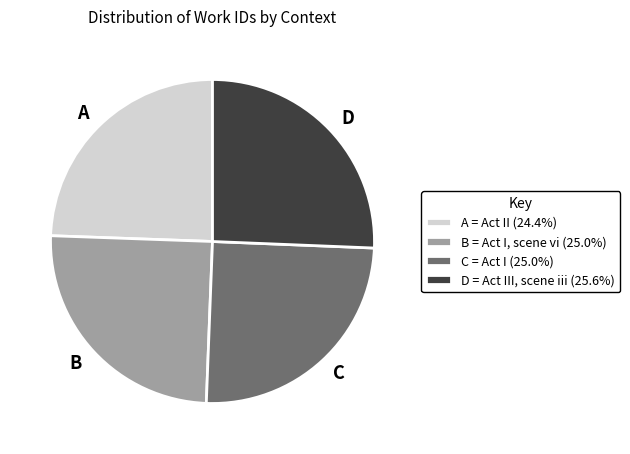

How many slices are in this pie chart?

4